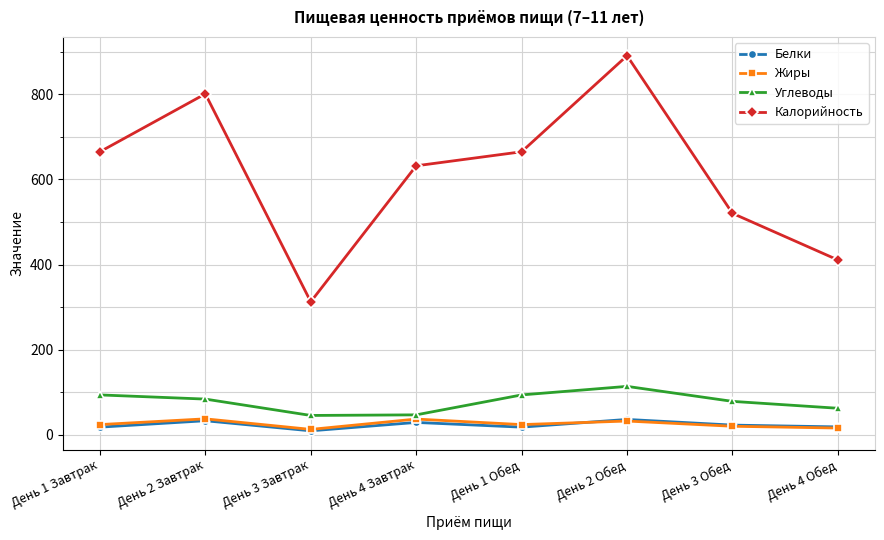

Between День 3 Завтрак and День 1 Обед, which series saw the biggest shift?

Калорийность